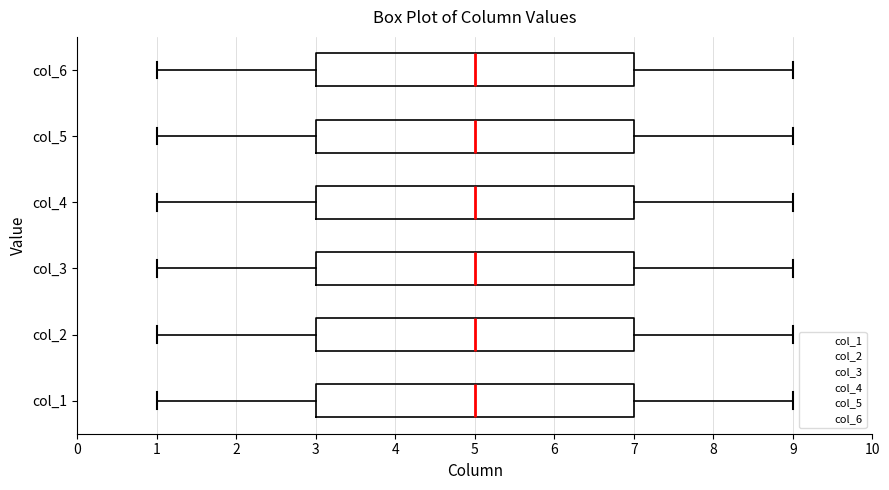

Reading bottom to top, read every box against the x-axis: the position of its median line, the range the box covers, and the ends of its whiskers. The values are not printed on the chart, so give them approximately, as read against the axis.

col_1: median 5, box 3 to 7, whiskers 1 to 9
col_2: median 5, box 3 to 7, whiskers 1 to 9
col_3: median 5, box 3 to 7, whiskers 1 to 9
col_4: median 5, box 3 to 7, whiskers 1 to 9
col_5: median 5, box 3 to 7, whiskers 1 to 9
col_6: median 5, box 3 to 7, whiskers 1 to 9